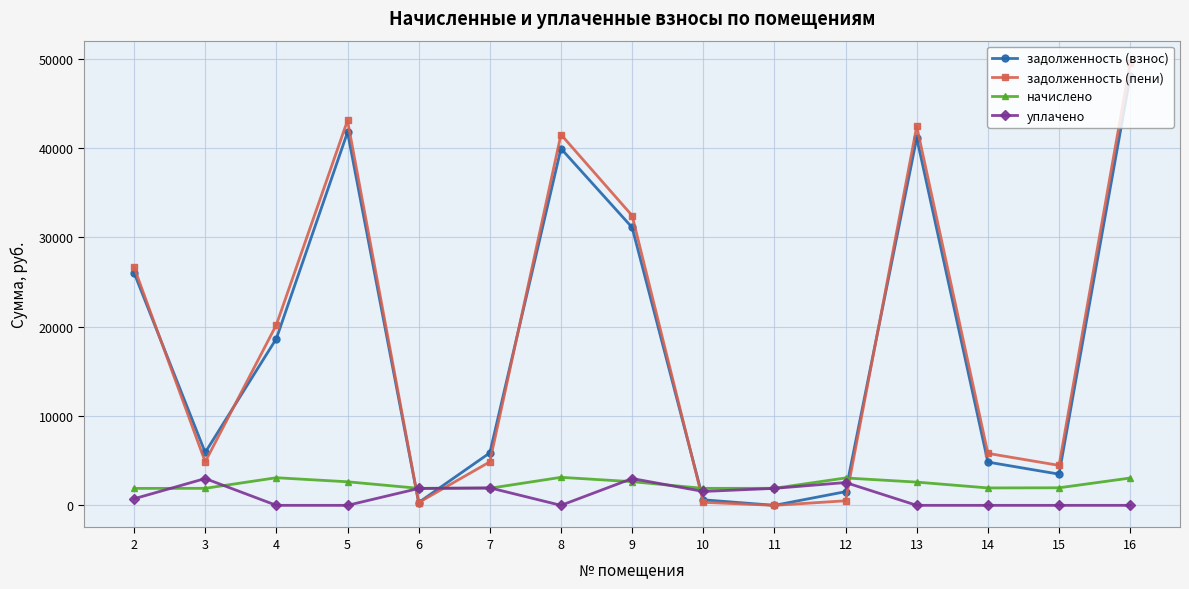

Which series has the largest total across all categories?

задолженность (пени)